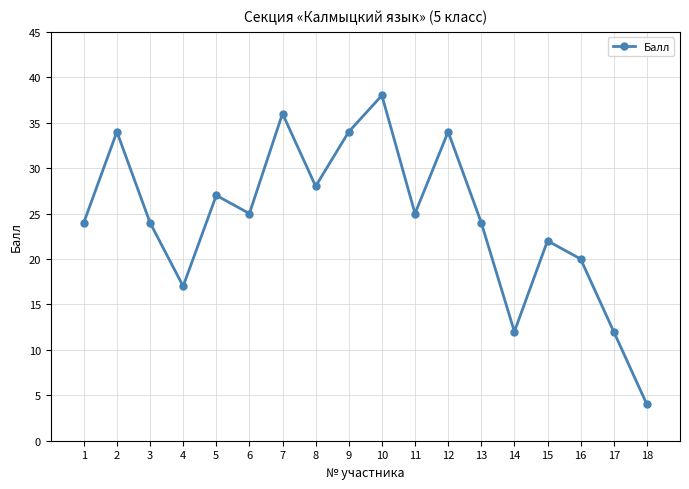

Reading left to right, extract all data points from this chart.

1=24	2=34	3=24	4=17	5=27	6=25	7=36	8=28	9=34	10=38	11=25	12=34	13=24	14=12	15=22	16=20	17=12	18=4